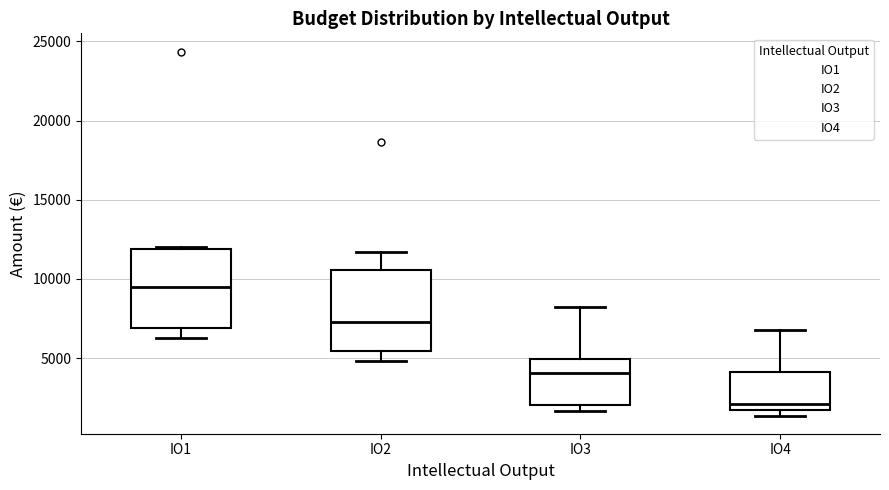

Reading left to right, read every box against the y-axis: the position of its median line, the range the box covers, and the ends of its whiskers. The values are not printed on the chart, so give them approximately, as read against the axis.

IO1: median 9500, box 7000 to 12000, whiskers 6500 to 12000
IO2: median 7500, box 5500 to 10500, whiskers 5000 to 11500
IO3: median 4000, box 2000 to 5000, whiskers 1500 to 8000
IO4: median 2000, box 1500 to 4000, whiskers 1500 (just below the box's lower edge) to 7000